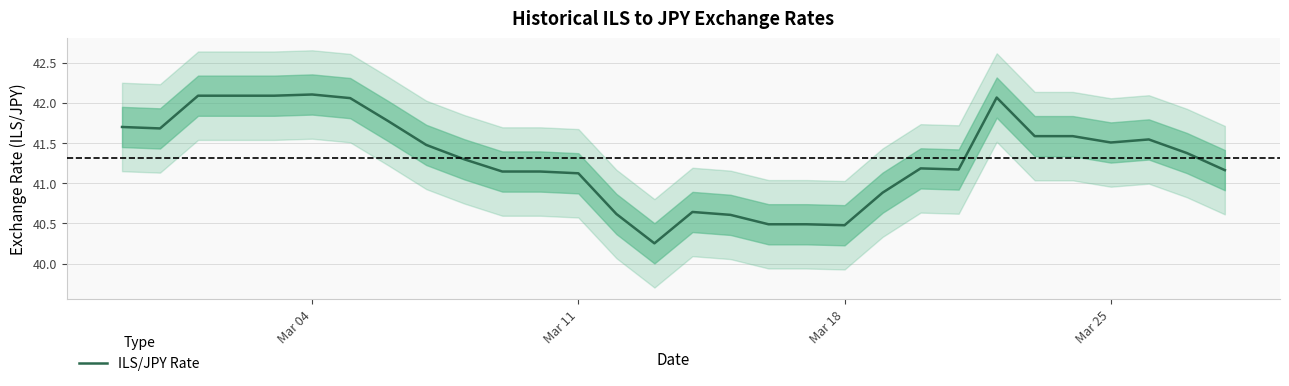

What is the difference between the second highest and second lowest values?

1.6